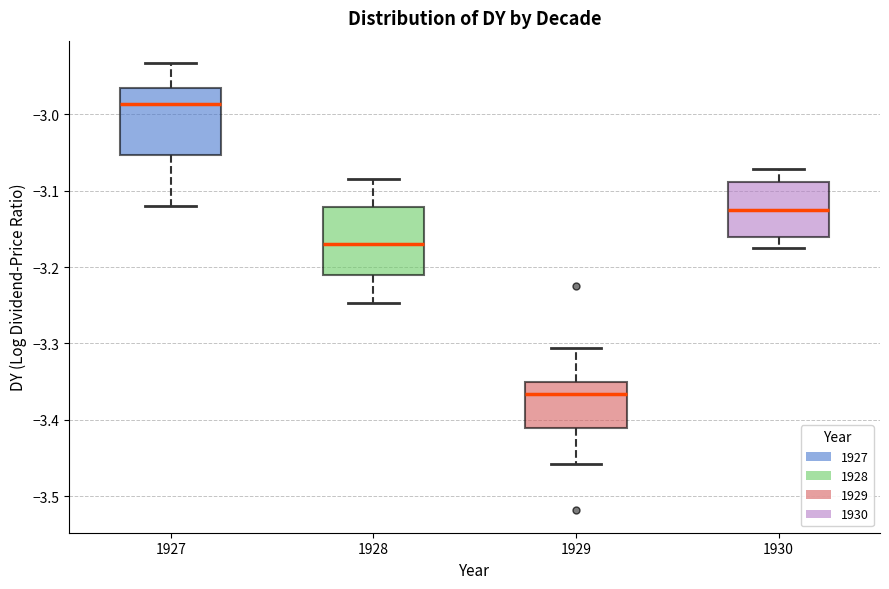

Reading left to right, read every box against the y-axis: the position of its median line, the range the box covers, and the ends of its whiskers. The values are not printed on the chart, so give them approximately, as read against the axis.

1927: median -2.99, box -3.05 to -2.97, whiskers -3.12 to -2.93
1928: median -3.17, box -3.21 to -3.12, whiskers -3.25 to -3.08
1929: median -3.37, box -3.41 to -3.35, whiskers -3.46 to -3.31
1930: median -3.13, box -3.16 to -3.09, whiskers -3.18 to -3.07